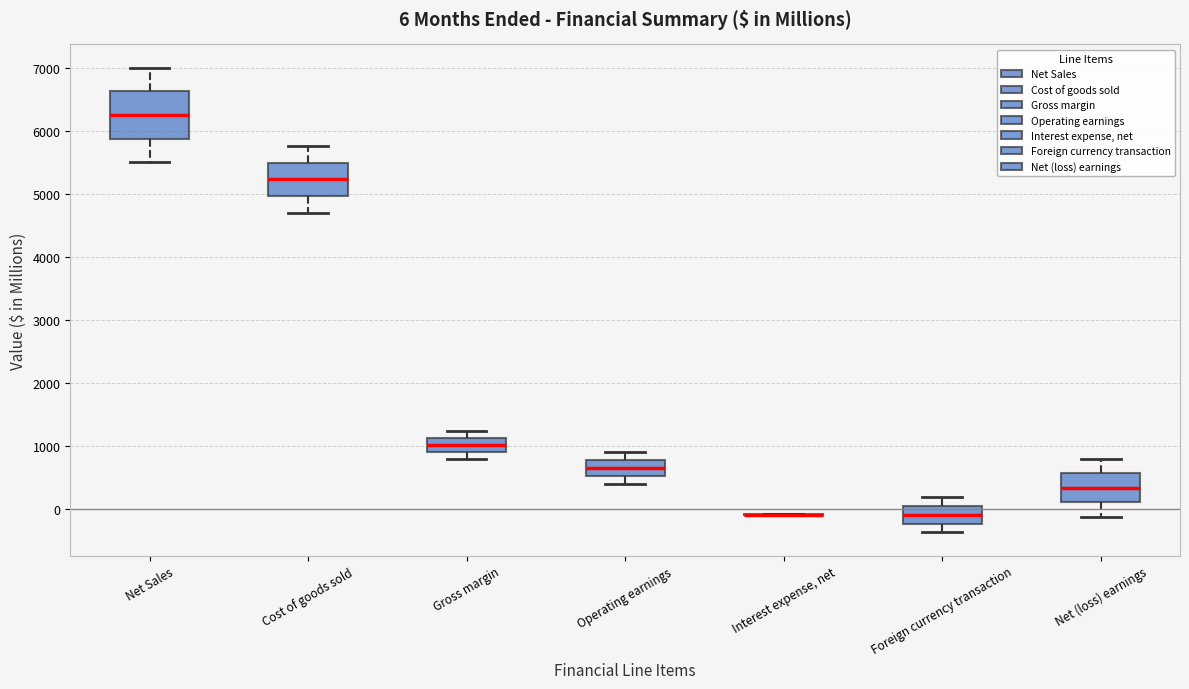

Which box is the tallest, from its lower edge to its upper edge?

Net Sales